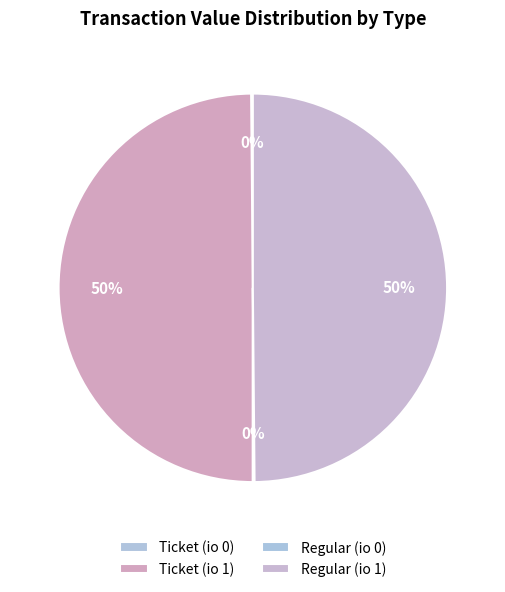

To the nearest percent, what is the average slice percentage?

25%